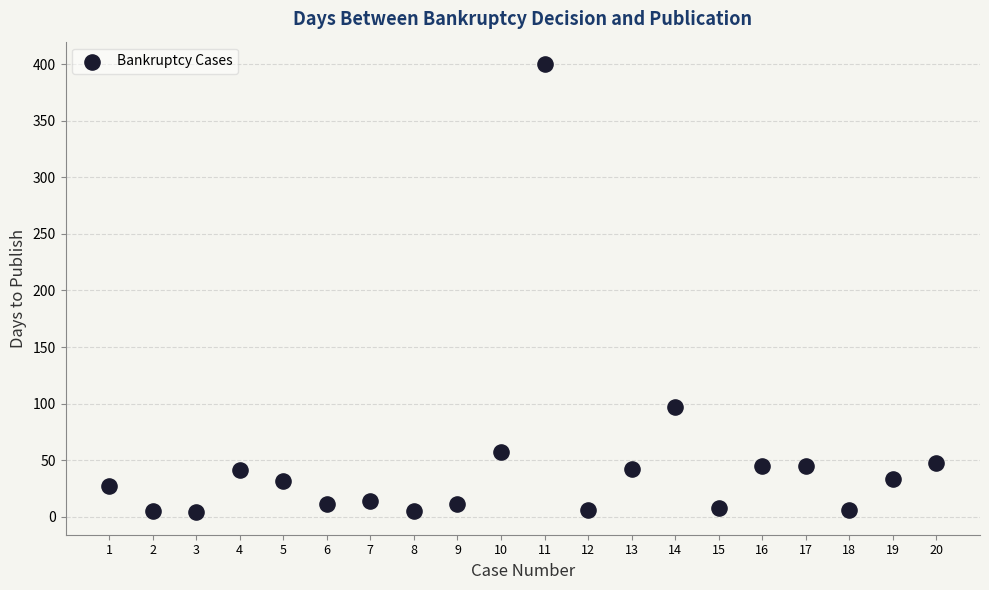

What is the range of Y values (max minus min)?

396